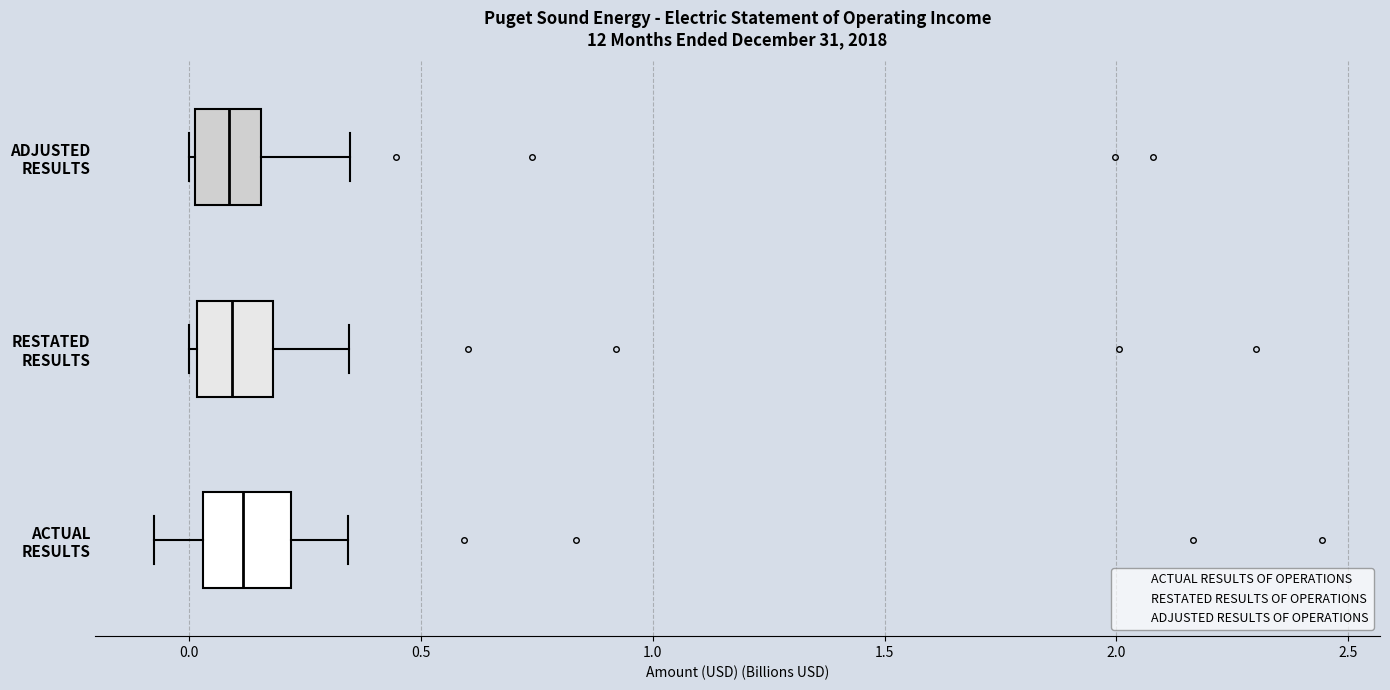

Reading bottom to top, read every box against the x-axis: the position of its median line, the range the box covers, and the ends of its whiskers. The values are not printed on the chart, so give them approximately, as read against the axis.

ACTUAL RESULTS: median 0.10, box 0.05 to 0.20, whiskers -0.10 to 0.35
RESTATED RESULTS: median 0.10, box 0.00 to 0.20, whiskers 0.00 (just left of the box's left edge) to 0.35
ADJUSTED RESULTS: median 0.10, box 0.00 to 0.15, whiskers 0.00 to 0.35